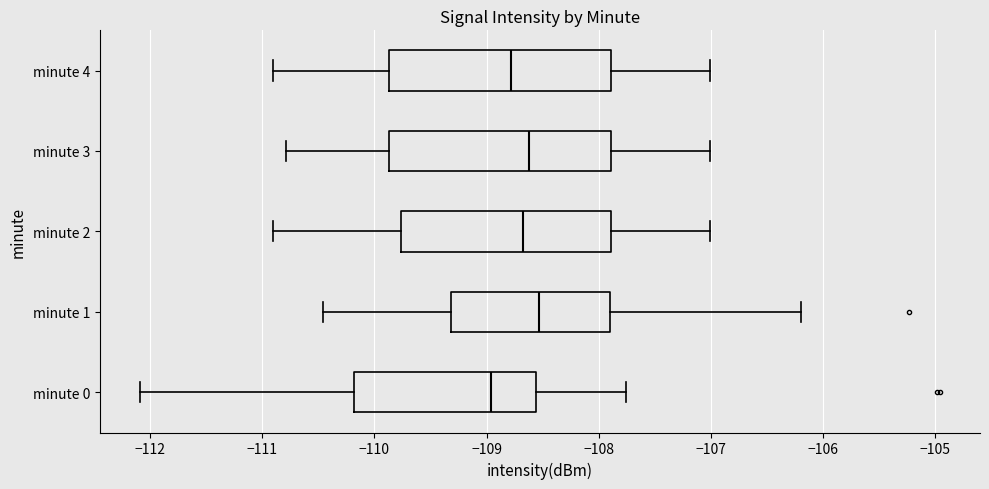

Where does the left whisker of the box for minute 3 end on the x-axis? The values are not printed on the chart, so give them approximately, as read against the axis.

-110.8